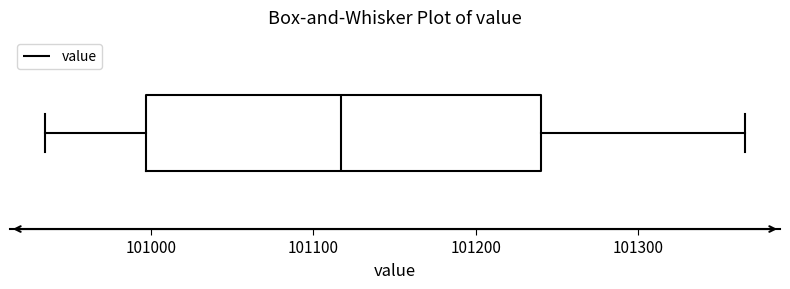

Where does the median line of the box sit on the x-axis? The values are not printed on the chart, so give them approximately, as read against the axis.

101120